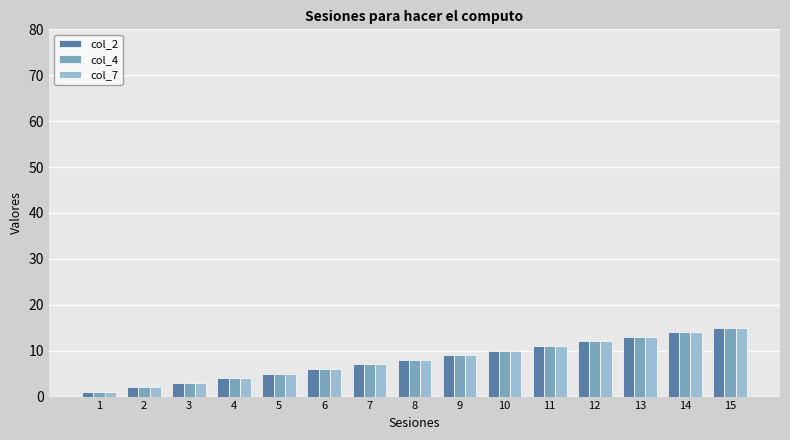

Which category has the highest value in the col_7 series?

15